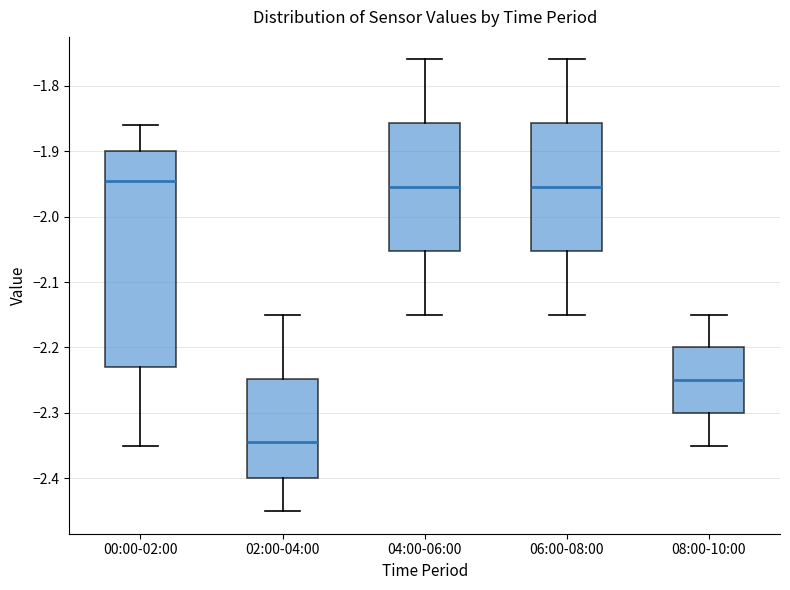

Where does the lower whisker of the box for 02:00-04:00 end on the y-axis? The values are not printed on the chart, so give them approximately, as read against the axis.

-2.45